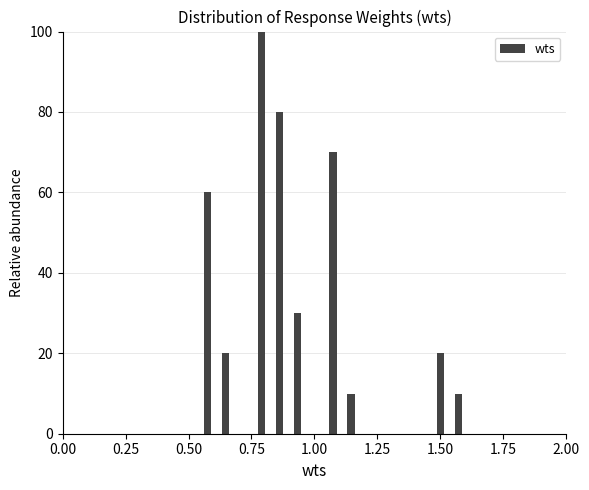

Around what value on the x-axis is the tallest bar? Give the approximate position of its centre, as read against the axis.

0.80